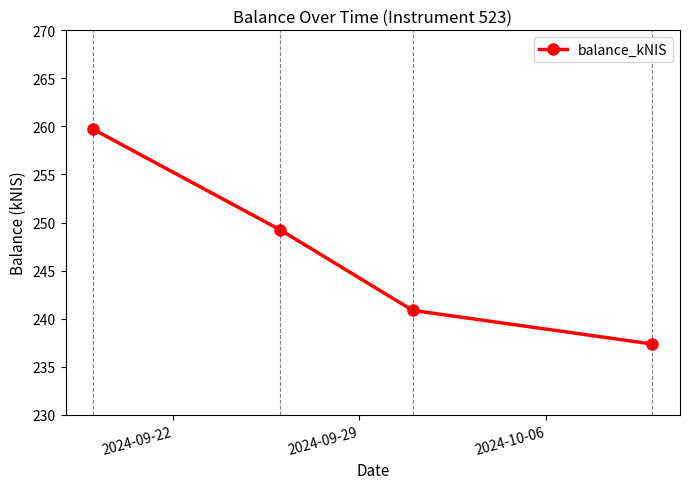

Is this an area chart (filled region under the line)?

No